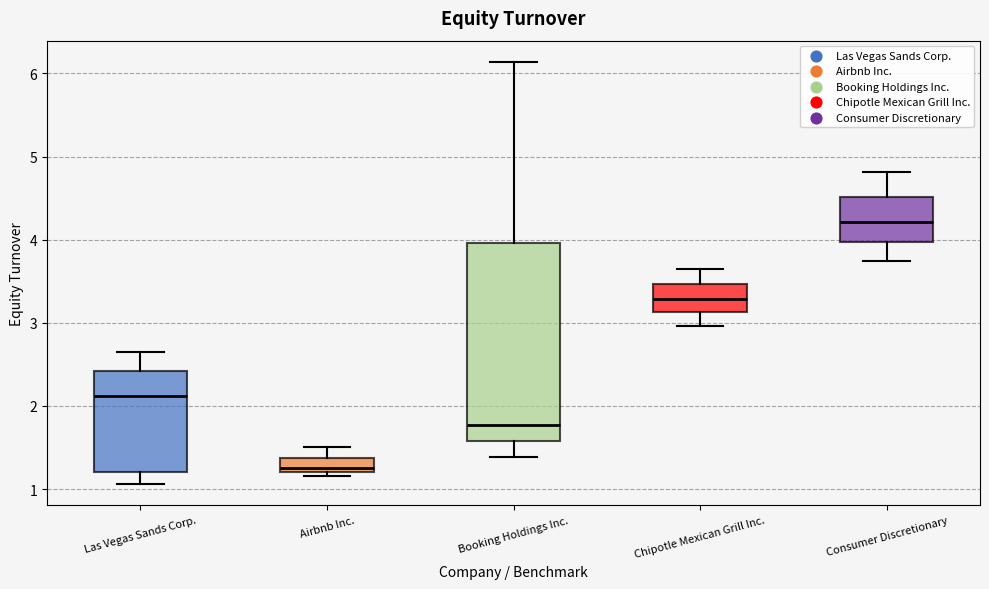

Reading left to right, read every box against the y-axis: the position of its median line, the range the box covers, and the ends of its whiskers. The values are not printed on the chart, so give them approximately, as read against the axis.

Las Vegas Sands Corp.: median 2.1, box 1.2 to 2.4, whiskers 1.1 to 2.7
Airbnb Inc.: median 1.3, box 1.2 to 1.4, whiskers 1.2 (just below the box's lower edge) to 1.5
Booking Holdings Inc.: median 1.8, box 1.6 to 4.0, whiskers 1.4 to 6.1
Chipotle Mexican Grill Inc.: median 3.3, box 3.1 to 3.5, whiskers 3.0 to 3.7
Consumer Discretionary: median 4.2, box 4.0 to 4.5, whiskers 3.7 to 4.8